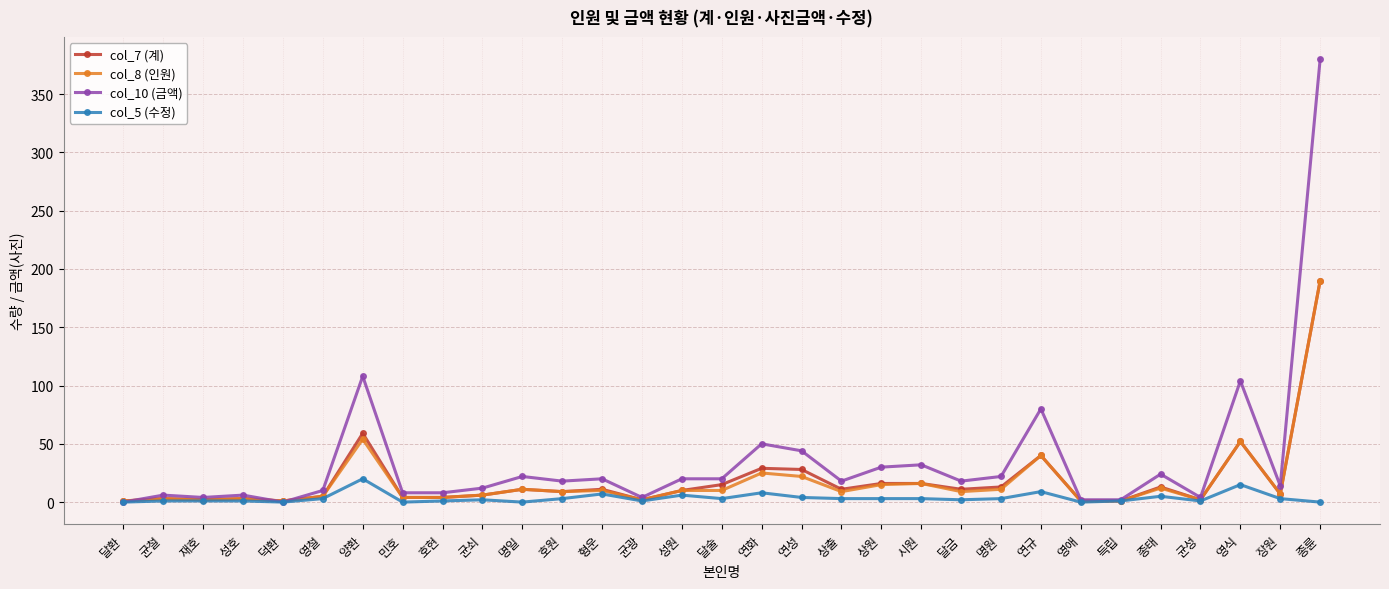

What is the label of the 16th point from the right?

달술